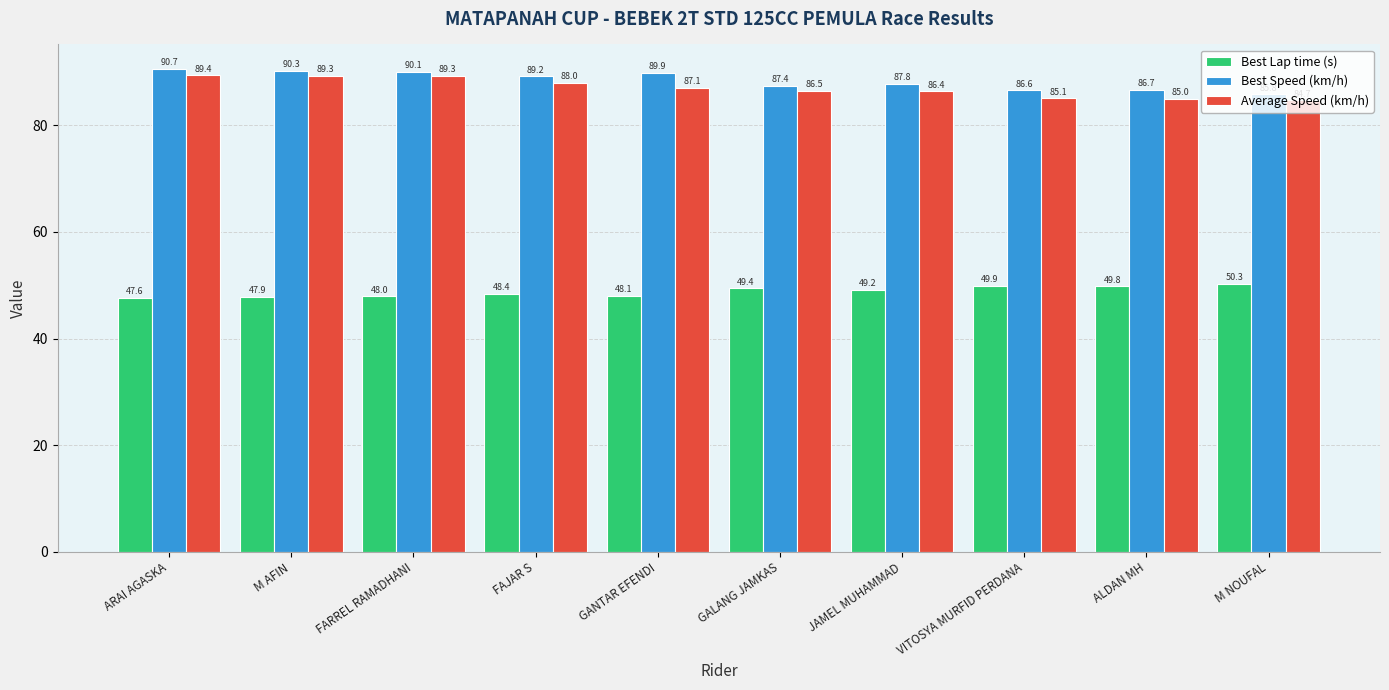

What is the difference between the second highest and second lowest values in the Best Speed (km/h) series?

3.7